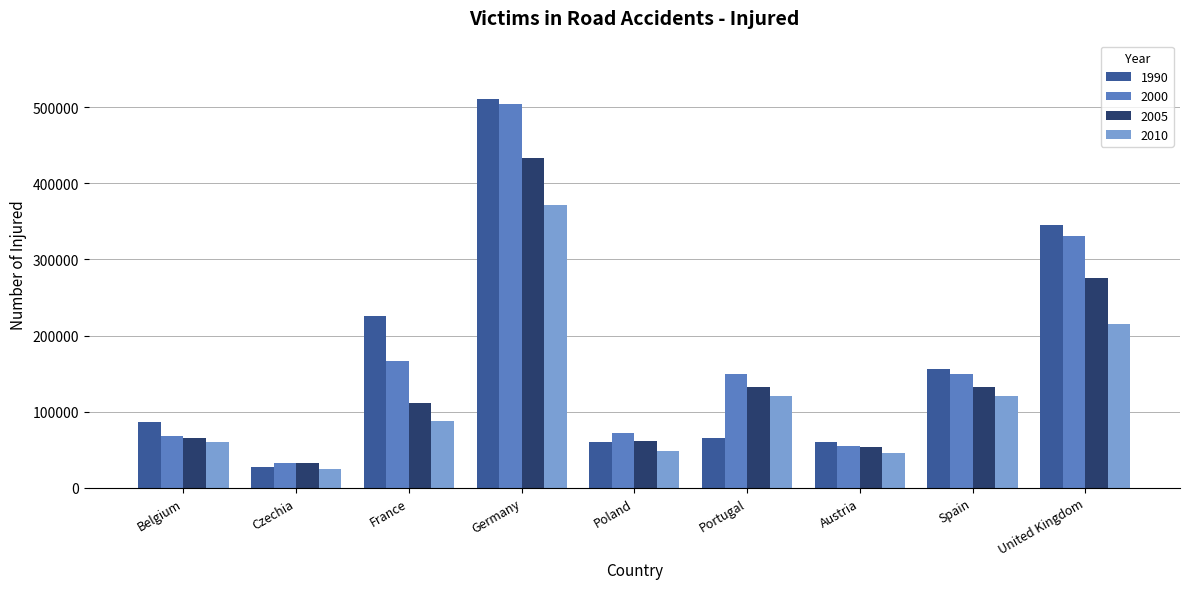

Where is 2005 nearest to the value 232827?

United Kingdom